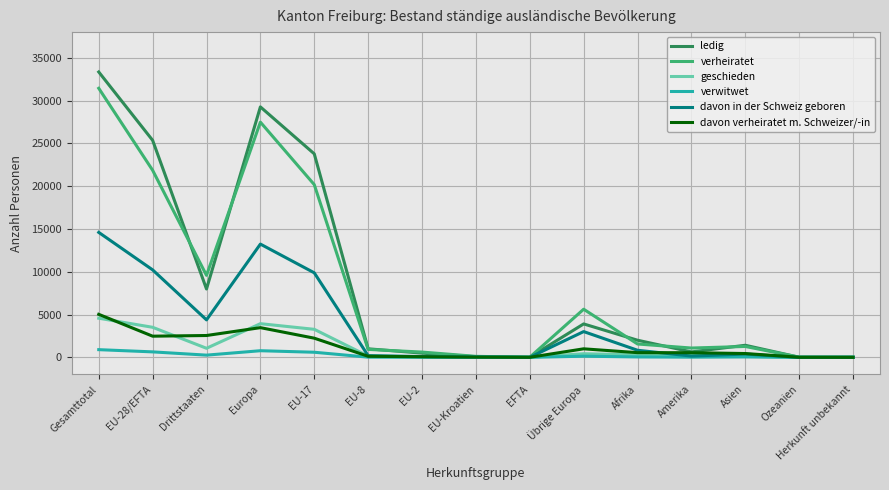

At which category is the sum across all series the highest?

Gesamttotal